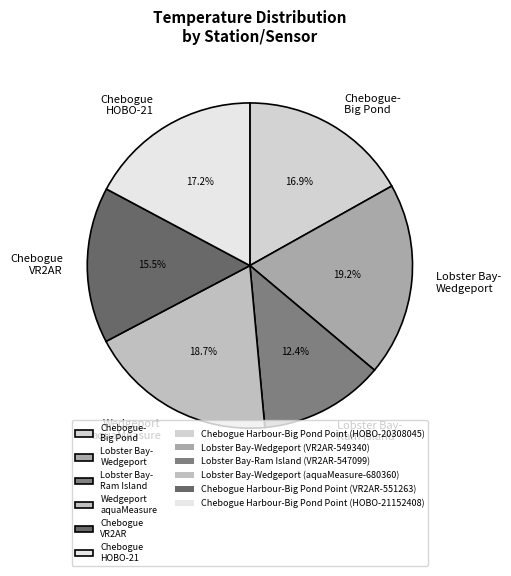

Is the sum of Wedgeport aquaMeasure and Chebogue HOBO-21 greater than half?

No